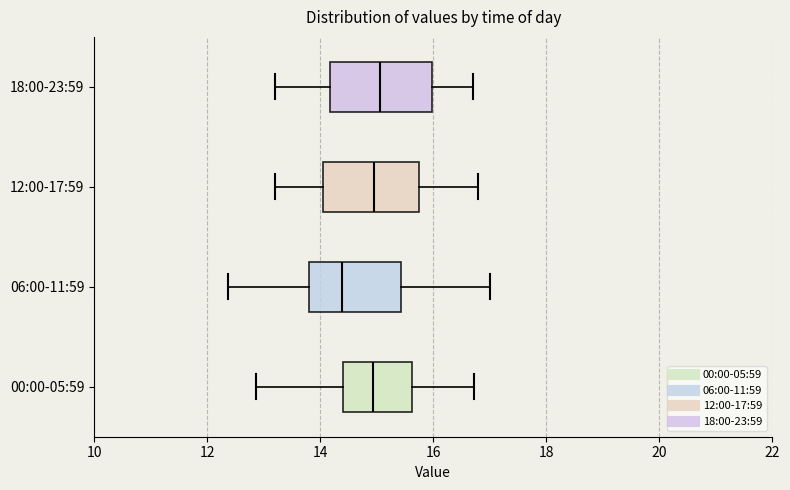

Reading bottom to top, transcribe this box plot: for each box, give where its median line is, the range the box spans, and where its two whiskers end, as read against the x-axis. The values are not printed on the chart, so give them approximately, as read against the axis.

00:00-05:59: median 15.0, box 14.4 to 15.6, whiskers 12.8 to 16.8
06:00-11:59: median 14.4, box 13.8 to 15.4, whiskers 12.4 to 17.0
12:00-17:59: median 15.0, box 14.0 to 15.8, whiskers 13.2 to 16.8
18:00-23:59: median 15.0, box 14.2 to 16.0, whiskers 13.2 to 16.8